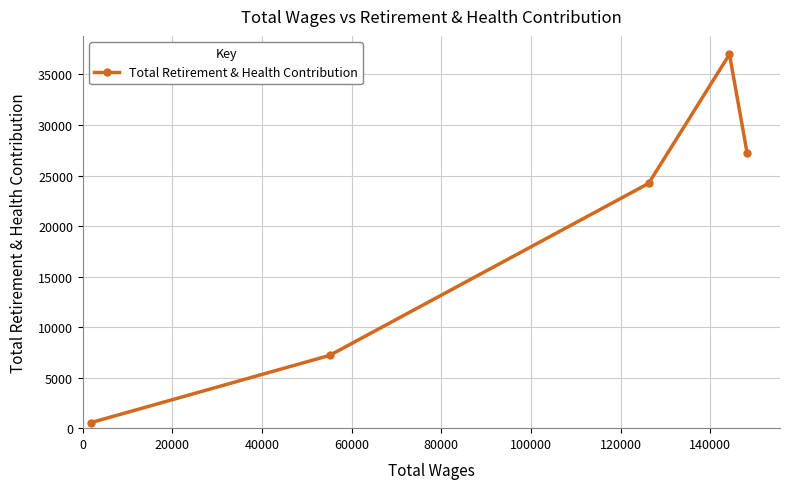

What is the difference between the maximum and minimum values?

36456